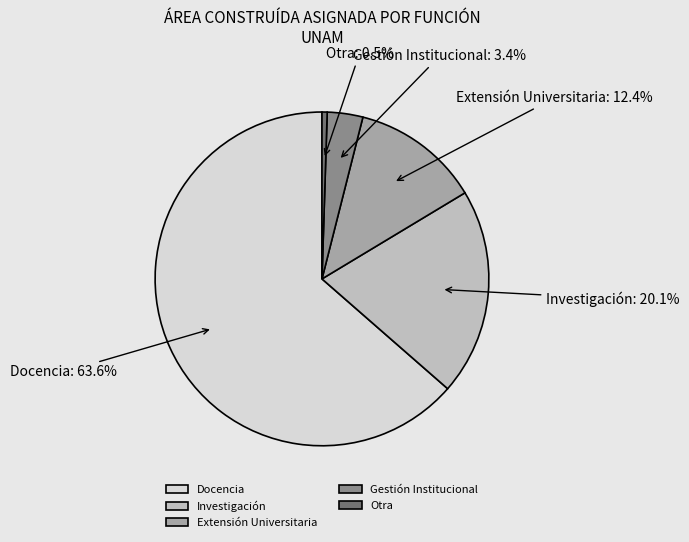

How much of the chart is everything except Investigación?

79.9%